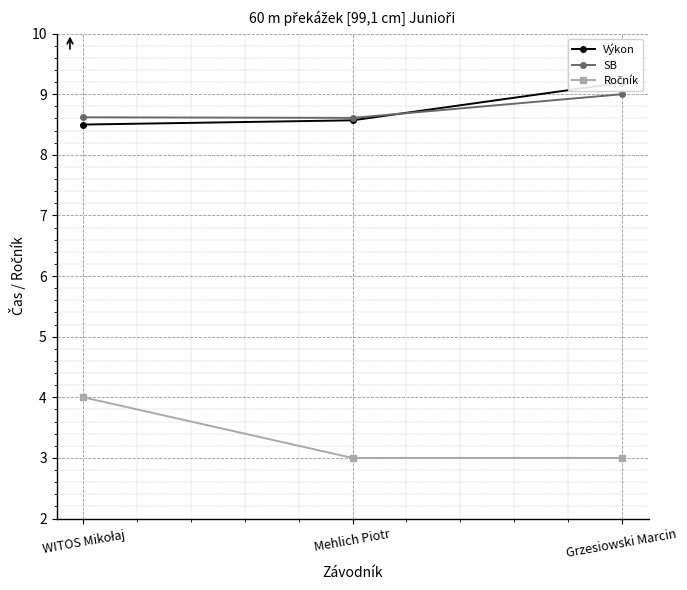

Which has a higher value, Mehlich Piotr or WITOS Mikołaj?

Mehlich Piotr